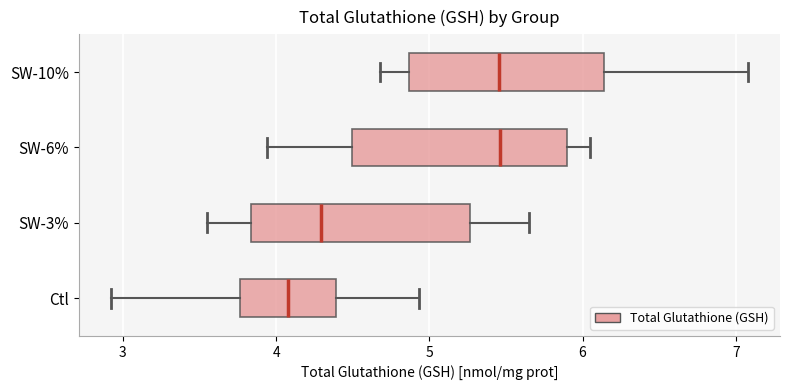

Where is the left edge of the box for SW-10% on the x-axis? The values are not printed on the chart, so give them approximately, as read against the axis.

4.9